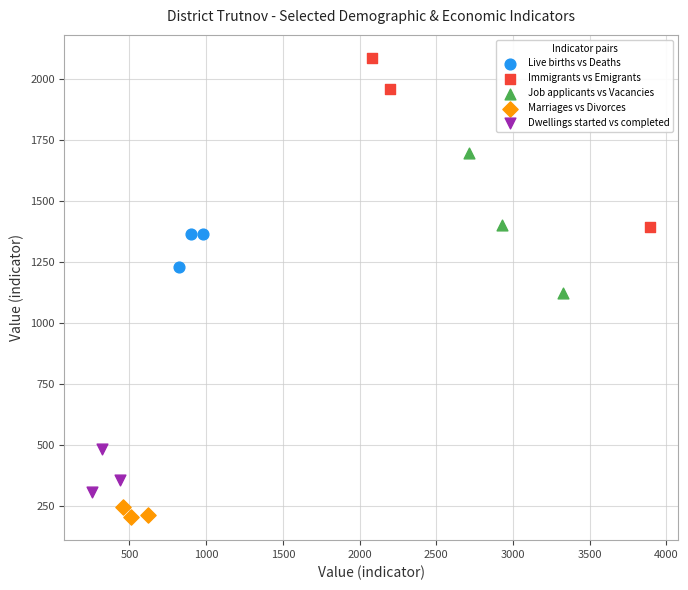

Which series reaches the minimum Y coordinate?

Marriages vs Divorces